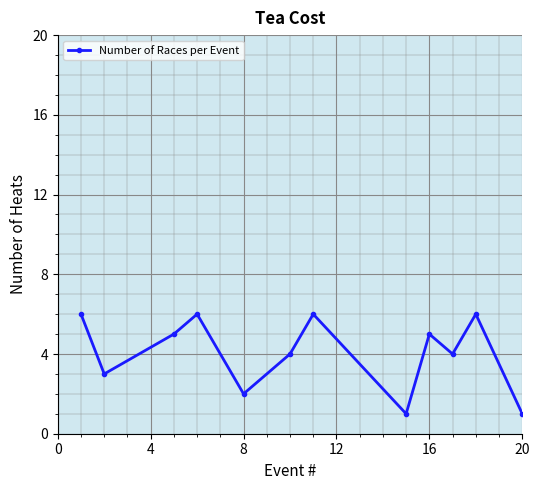

Does the chart have visible grid lines?

Yes